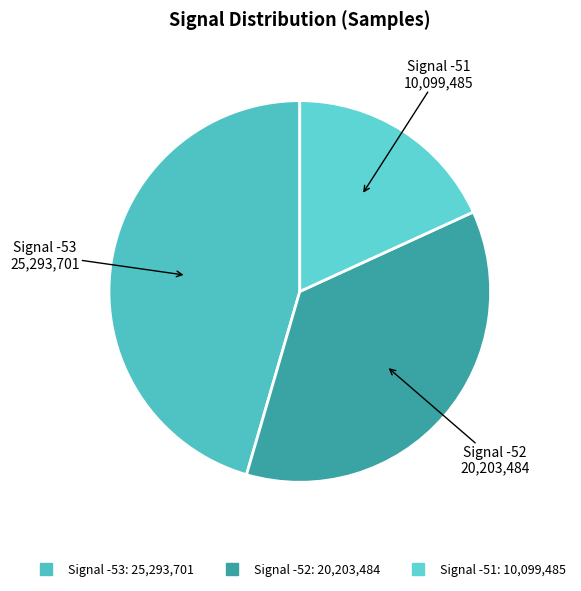

Count the number of slices in the pie.

3